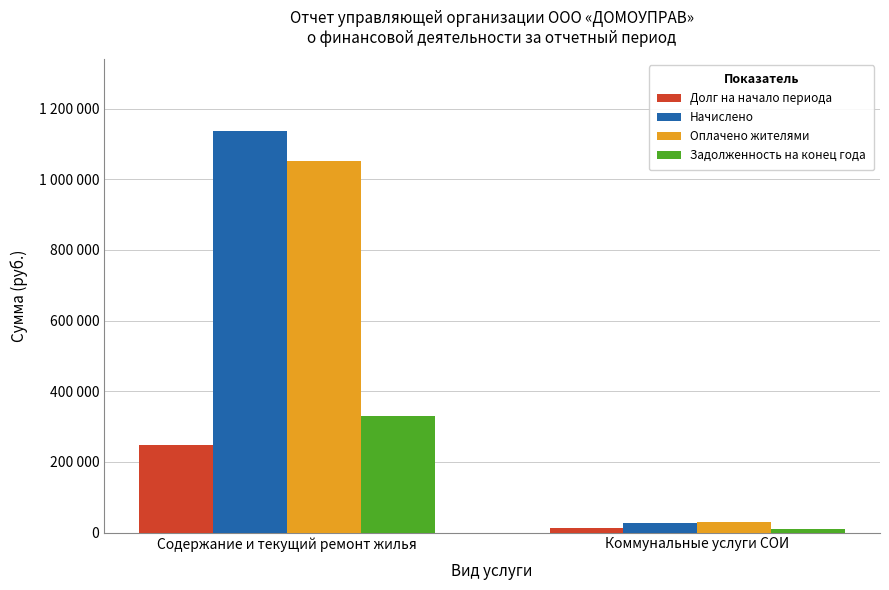

At which category is the sum across all series the highest?

Содержание и текущий ремонт жилья